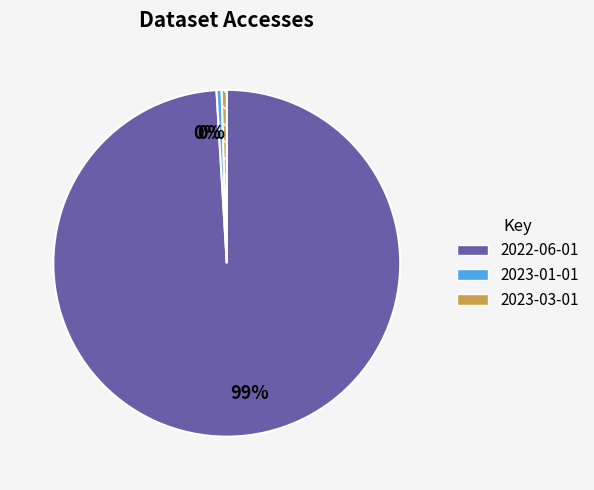

To the nearest percent, what is the average slice percentage?

33%